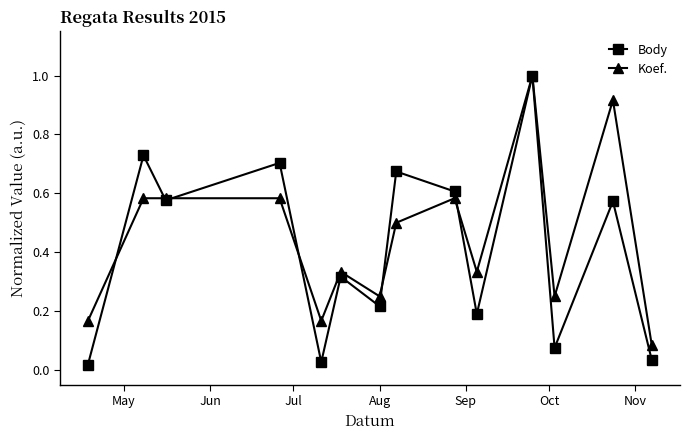

Which series has the widest spread of values?

Body